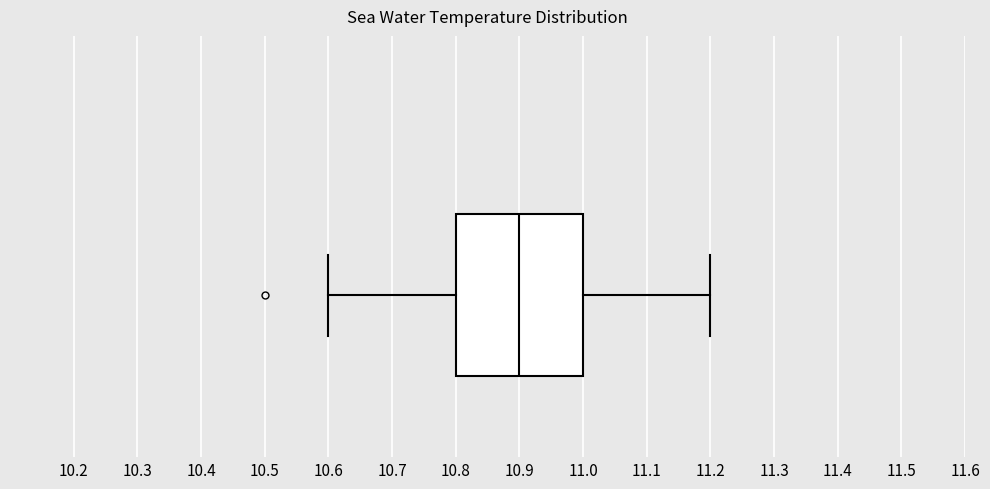

Transcribe this box plot: give where the median line is, the range the box spans, and where the two whiskers end, as read against the x-axis. The values are not printed on the chart, so give them approximately, as read against the axis.

median 10.9, box 10.8 to 11.0, whiskers 10.6 to 11.2